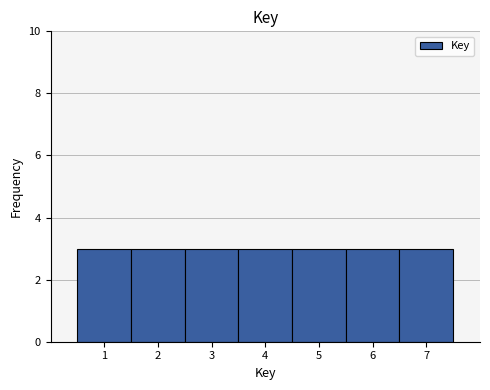

Reading left to right, list every bar in this chart as the range it spans on the x-axis followed by its height. The values are not printed on the chart, so give them approximately, as read against the axis.

0.5 to 1.5: 3
1.5 to 2.5: 3
2.5 to 3.5: 3
3.5 to 4.5: 3
4.5 to 5.5: 3
5.5 to 6.5: 3
6.5 to 7.5: 3